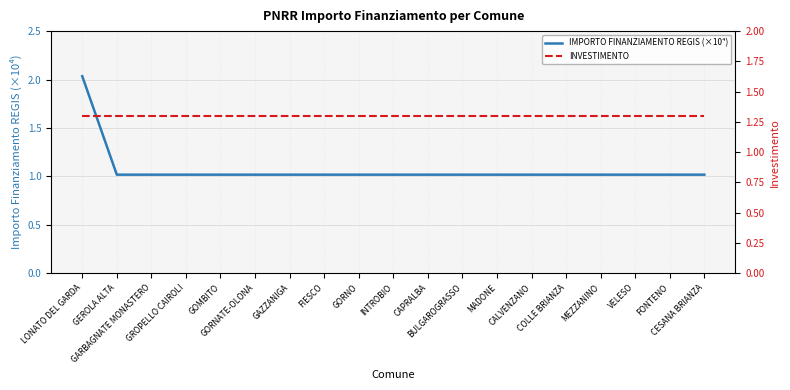

How many intersections are there between IMPORTO FINANZIAMENTO REGIS (×10⁴) and INVESTIMENTO?

1